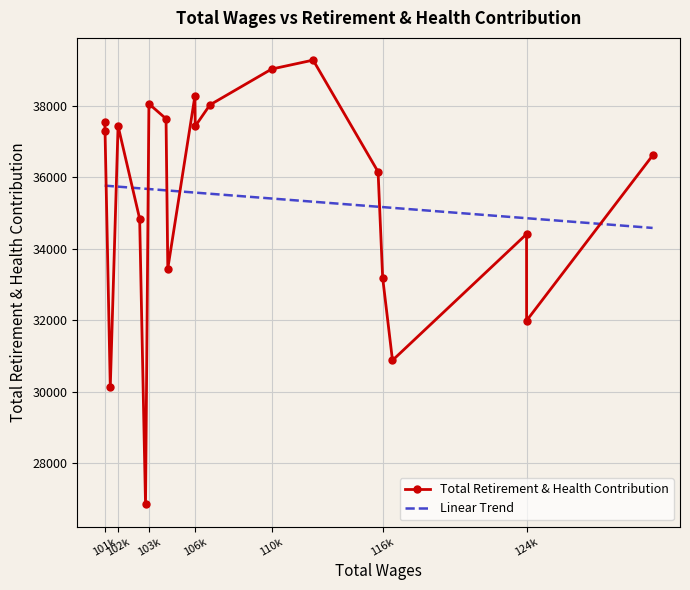

What is the average value?

35429